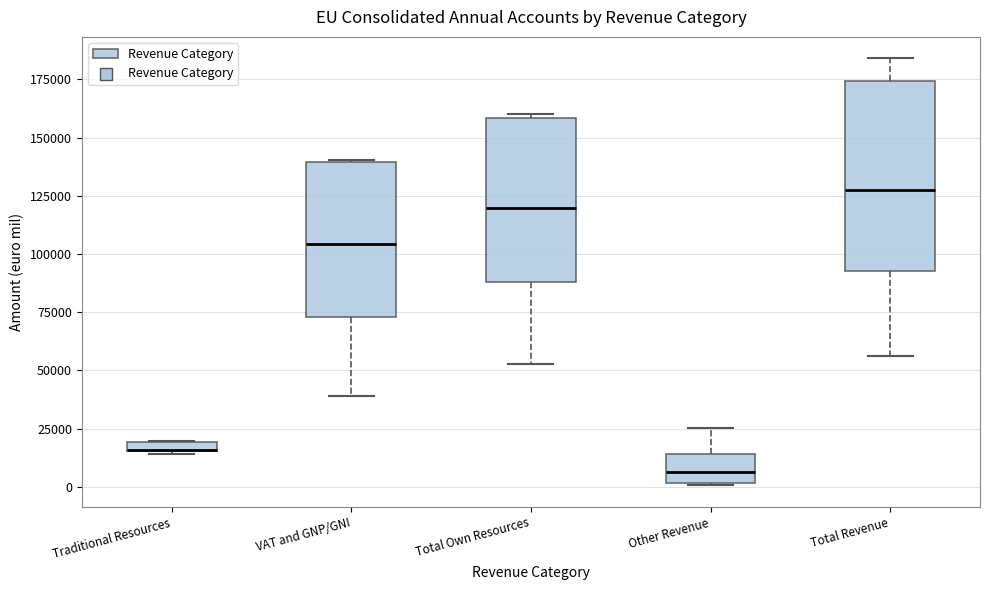

Where is the upper edge of the box for Traditional Resources on the y-axis? The values are not printed on the chart, so give them approximately, as read against the axis.

20000